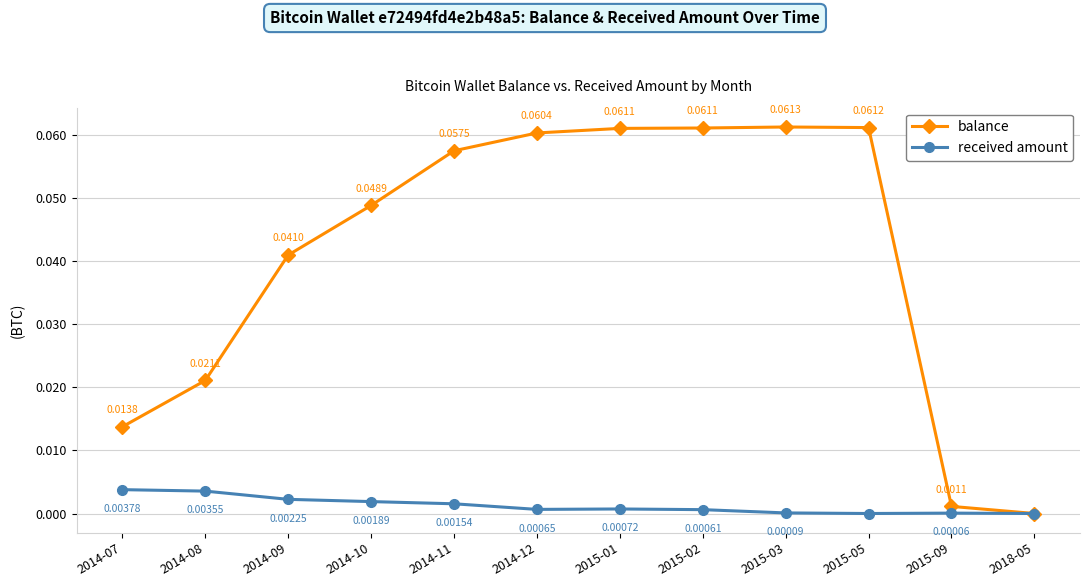

True or false: balance has a value of 0.0 at 2014-12.

False